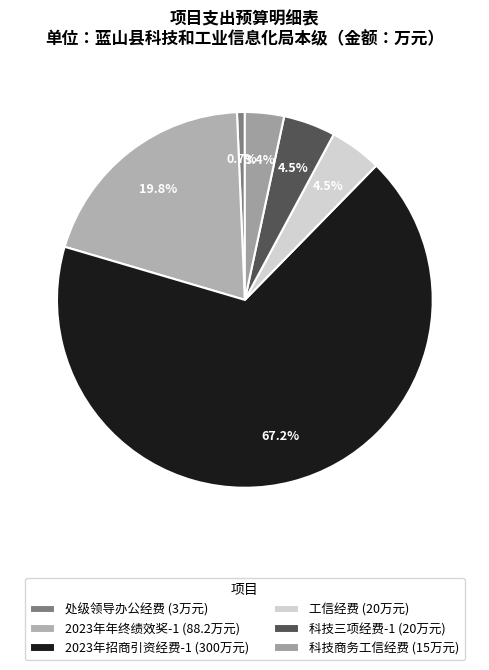

How many slices are in this pie chart?

6